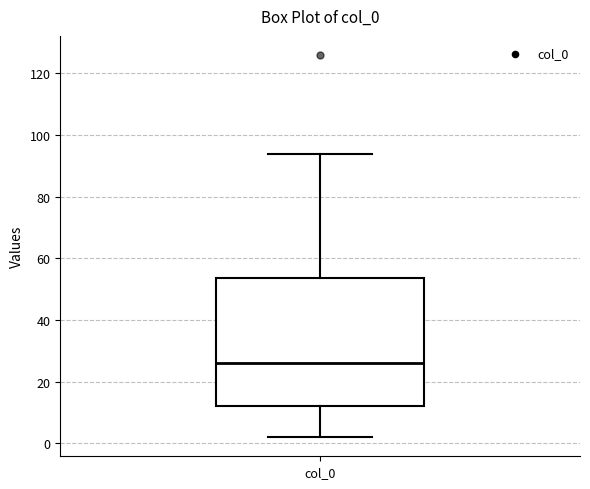

Transcribe this box plot: give where the median line is, the range the box spans, and where the two whiskers end, as read against the y-axis. The values are not printed on the chart, so give them approximately, as read against the axis.

median 26, box 12 to 54, whiskers 2 to 94